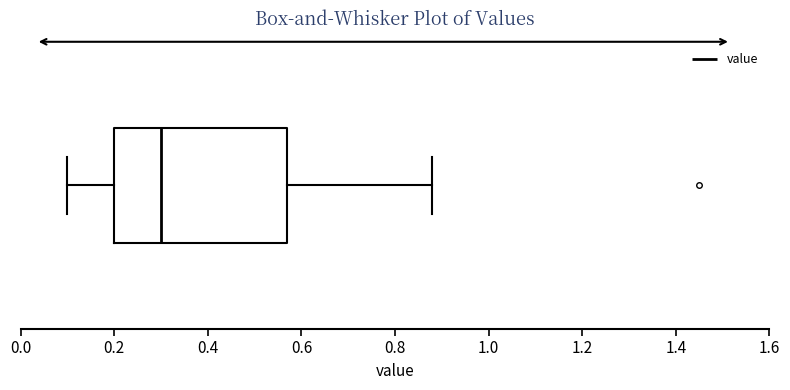

Read this box plot against the x-axis: the position of the median line, the range covered by the box, and the ends of both whiskers. The values are not printed on the chart, so give them approximately, as read against the axis.

median 0.30, box 0.20 to 0.58, whiskers 0.10 to 0.88